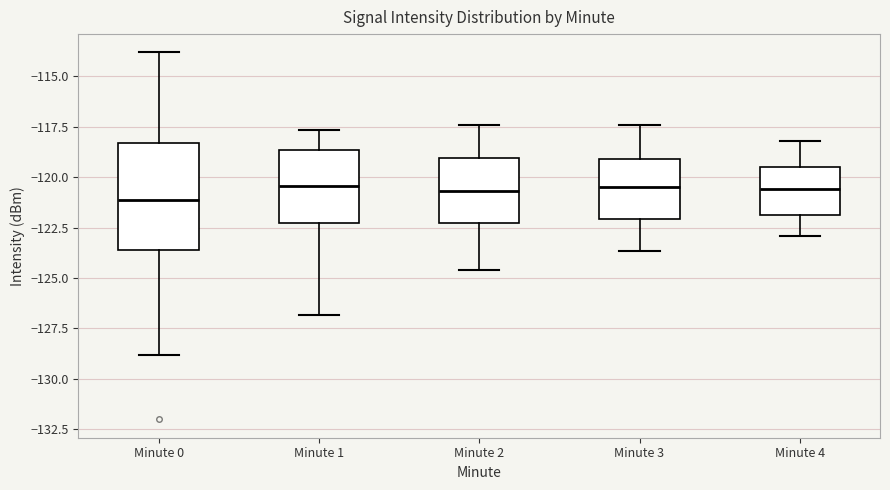

Where does the lower whisker of the box for Minute 4 end on the y-axis? The values are not printed on the chart, so give them approximately, as read against the axis.

-123.0